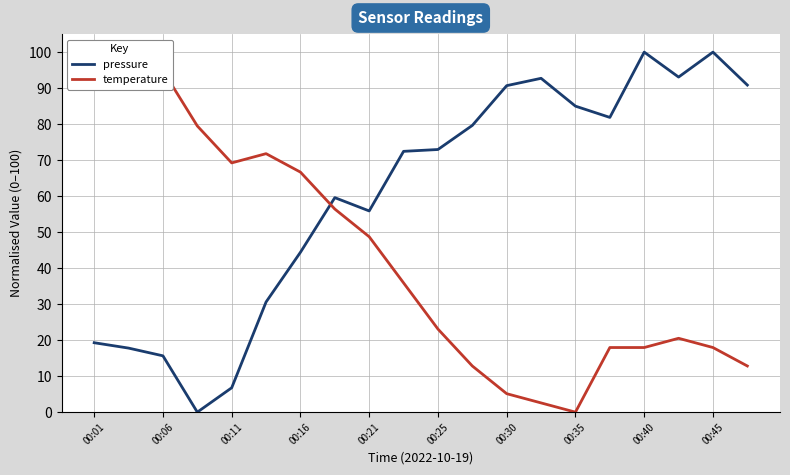

True or false: pressure has more than 2 points higher than both neighbors.

True